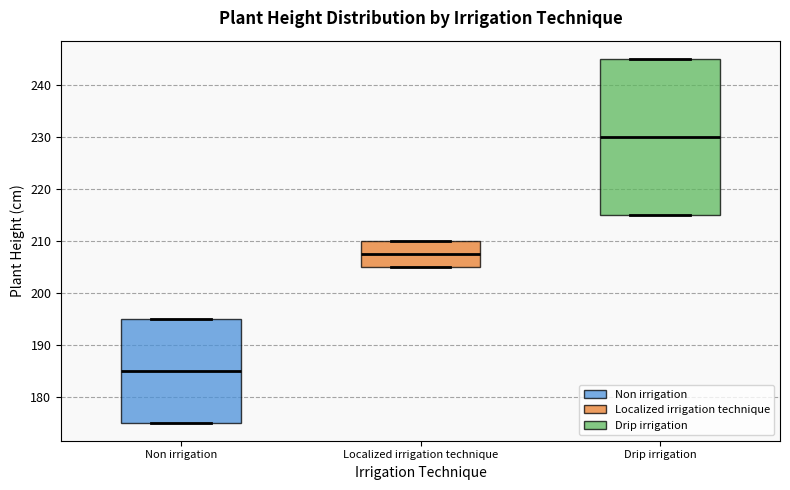

Reading left to right, read every box against the y-axis: the position of its median line, the range the box covers, and the ends of its whiskers. The values are not printed on the chart, so give them approximately, as read against the axis.

Non irrigation: median 185, box 175 to 195, whiskers 175 to 195
Localized irrigation technique: median 208, box 205 to 210, whiskers 205 to 210
Drip irrigation: median 230, box 215 to 245, whiskers 215 to 245